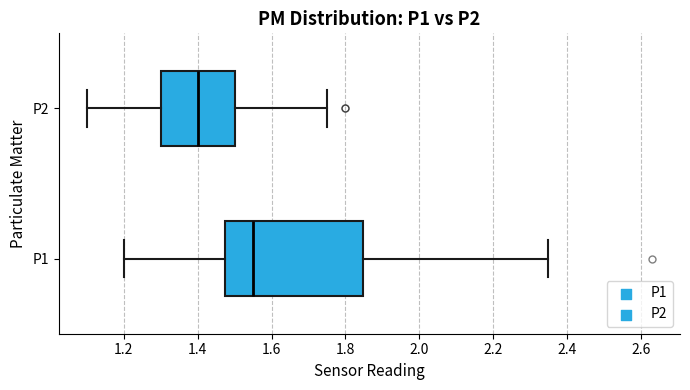

Reading bottom to top, read every box against the x-axis: the position of its median line, the range the box covers, and the ends of its whiskers. The values are not printed on the chart, so give them approximately, as read against the axis.

P1: median 1.56, box 1.48 to 1.84, whiskers 1.20 to 2.36
P2: median 1.40, box 1.30 to 1.50, whiskers 1.10 to 1.76